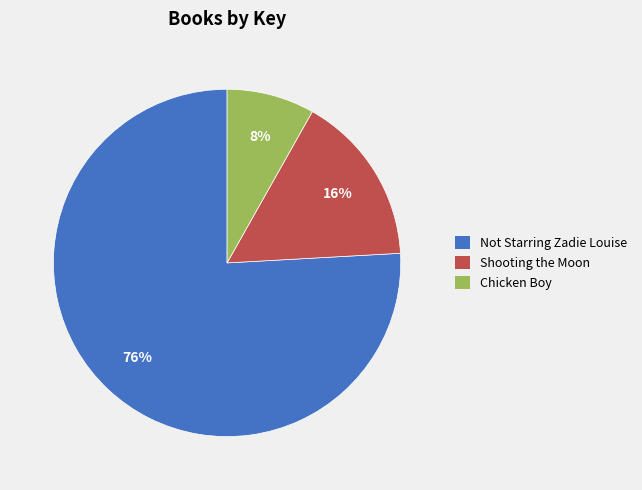

Does any single category account for the majority?

Yes